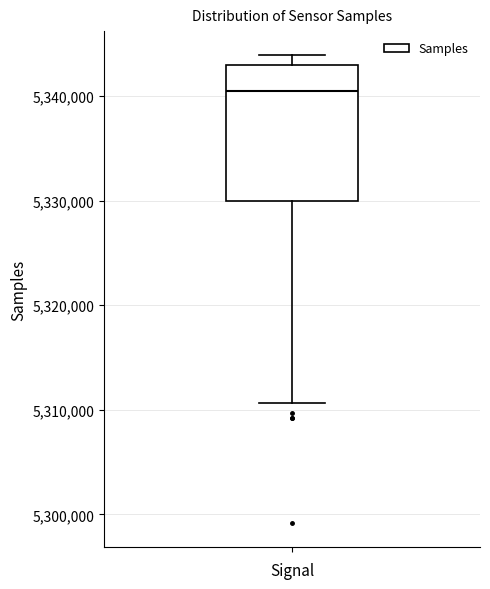

Where is the upper edge of the box on the y-axis? The values are not printed on the chart, so give them approximately, as read against the axis.

5343000